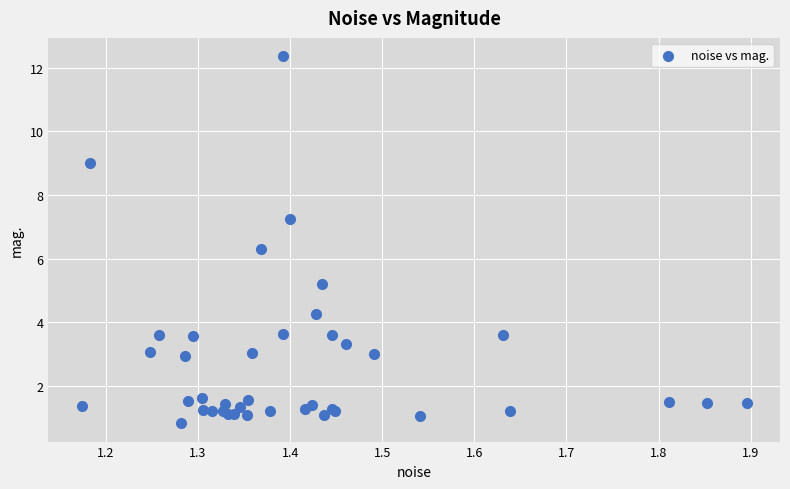

What Y value in the scatter plot is closest to 6?

6.3